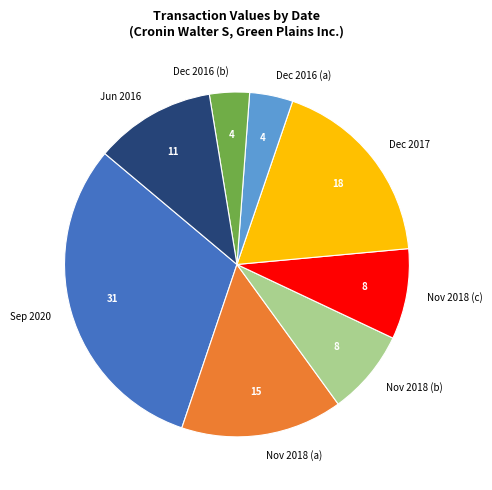

How many segments does this pie chart have?

8